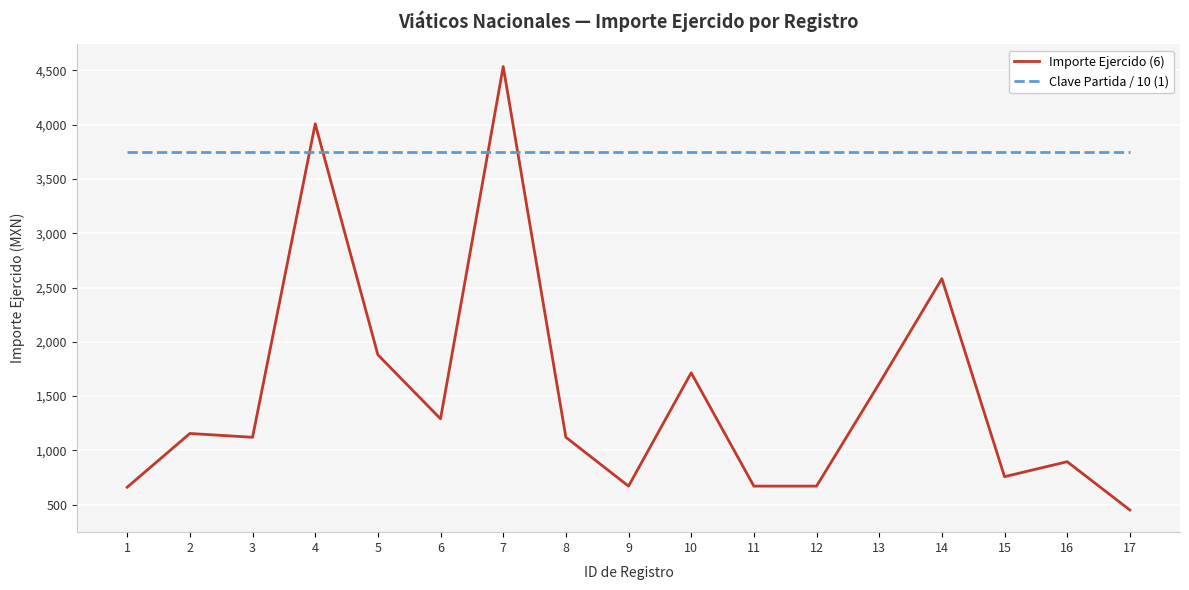

The value of Clave Partida / 10 (1) at 1 is 3750.1. True or false?

True